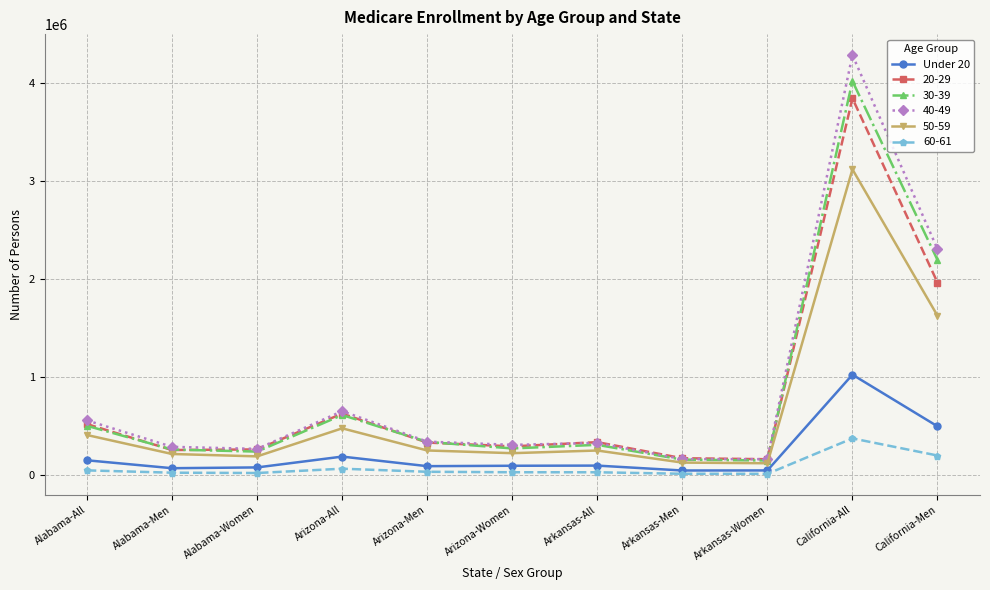

Which series has the widest spread of values?

40-49